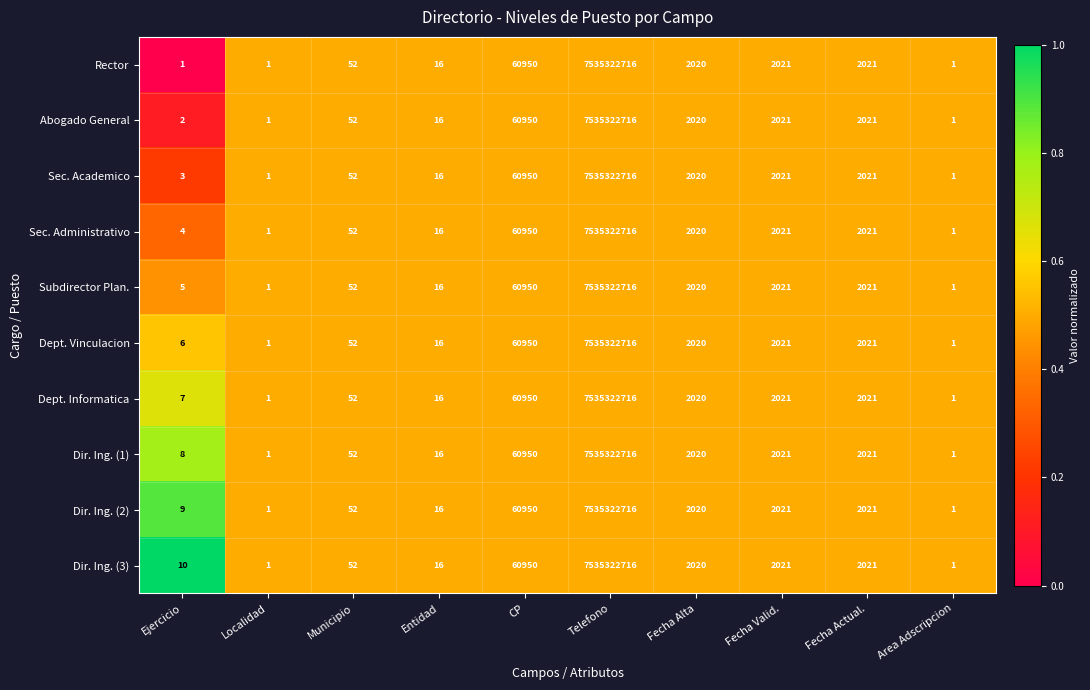

What value does the Dept. Informatica series have at Municipio, to the nearest 100?

100